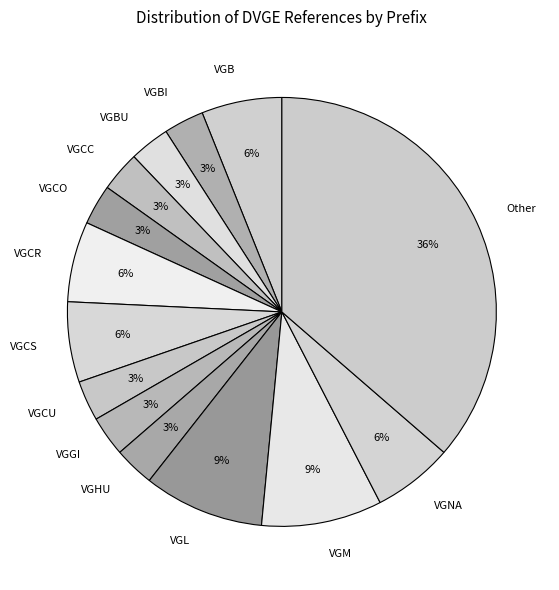

To the nearest percent, what is the difference between the largest and smallest slice percentages?

33%